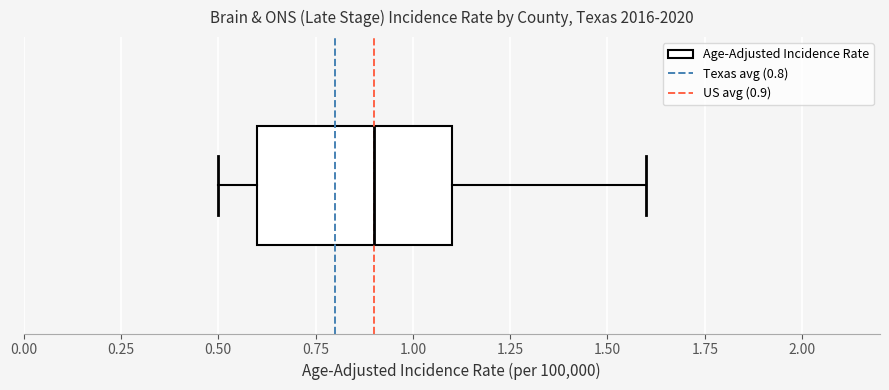

Read this box plot against the x-axis: the position of the median line, the range covered by the box, and the ends of both whiskers. The values are not printed on the chart, so give them approximately, as read against the axis.

median 0.9, box 0.6 to 1.1, whiskers 0.5 to 1.6